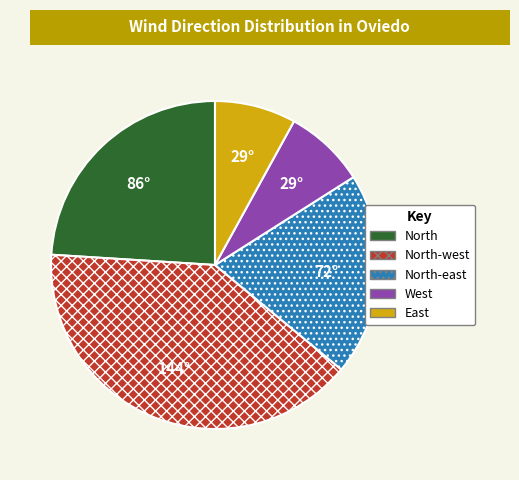

Which slice is the largest?

North-west